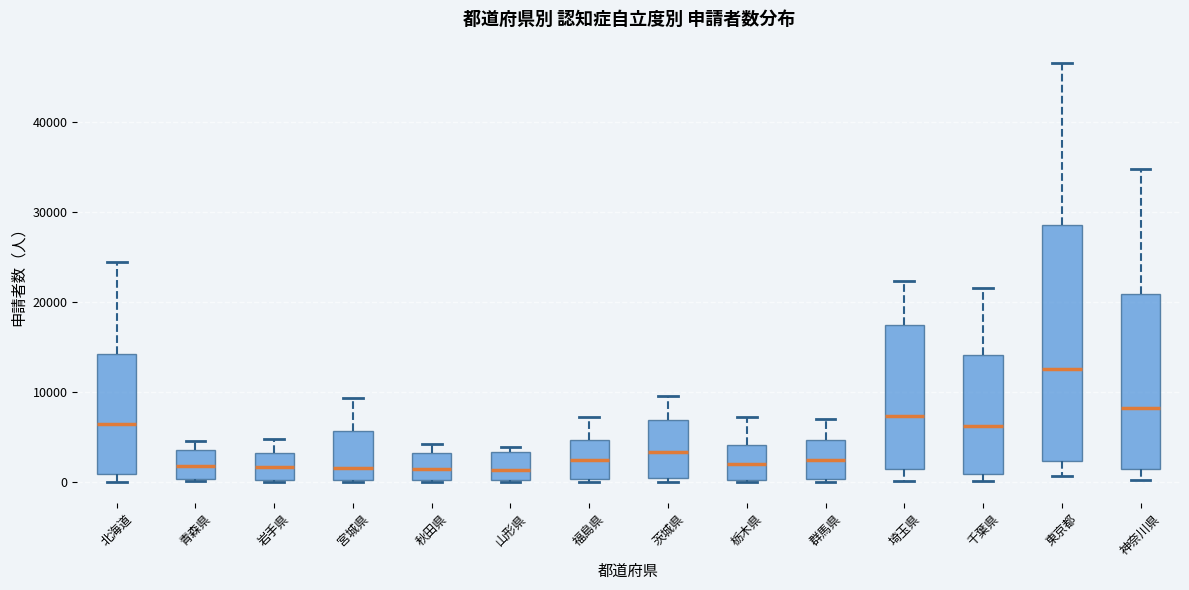

Reading left to right, read every box against the y-axis: the position of its median line, the range the box covers, and the ends of its whiskers. The values are not printed on the chart, so give them approximately, as read against the axis.

北海道: median 7000, box 1000 to 14000, whiskers 0 to 25000
青森県: median 2000, box 0 to 4000, whiskers 0 to 5000
岩手県: median 2000, box 0 to 3000, whiskers 0 to 5000
宮城県: median 2000, box 0 to 6000, whiskers 0 to 9000
秋田県: median 2000, box 0 to 3000, whiskers 0 to 4000
山形県: median 1000, box 0 to 3000, whiskers 0 to 4000
福島県: median 3000, box 0 to 5000, whiskers 0 (just below the box's lower edge) to 7000
茨城県: median 3000, box 1000 to 7000, whiskers 0 to 10000
栃木県: median 2000, box 0 to 4000, whiskers 0 to 7000
群馬県: median 2000, box 0 to 5000, whiskers 0 (just below the box's lower edge) to 7000
埼玉県: median 7000, box 1000 to 17000, whiskers 0 to 22000
千葉県: median 6000, box 1000 to 14000, whiskers 0 to 22000
東京都: median 13000, box 2000 to 29000, whiskers 1000 to 47000
神奈川県: median 8000, box 2000 to 21000, whiskers 0 to 35000